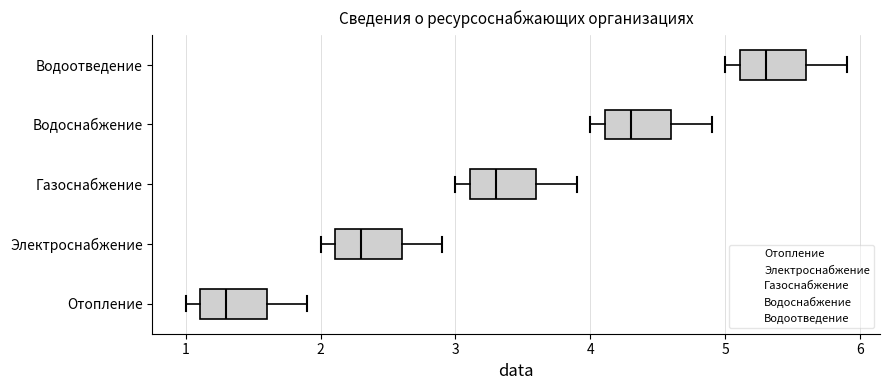

Where is the left edge of the box for Отопление on the x-axis? The values are not printed on the chart, so give them approximately, as read against the axis.

1.1